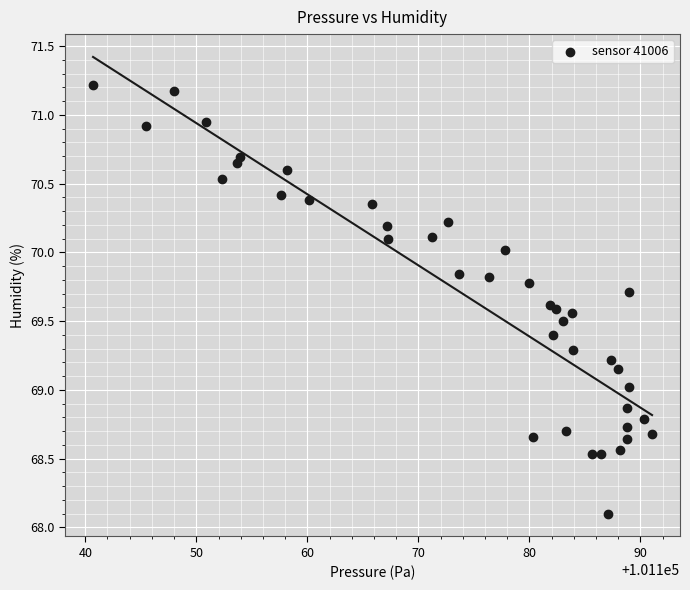

What is the range of X values (max minus min)?

50.4